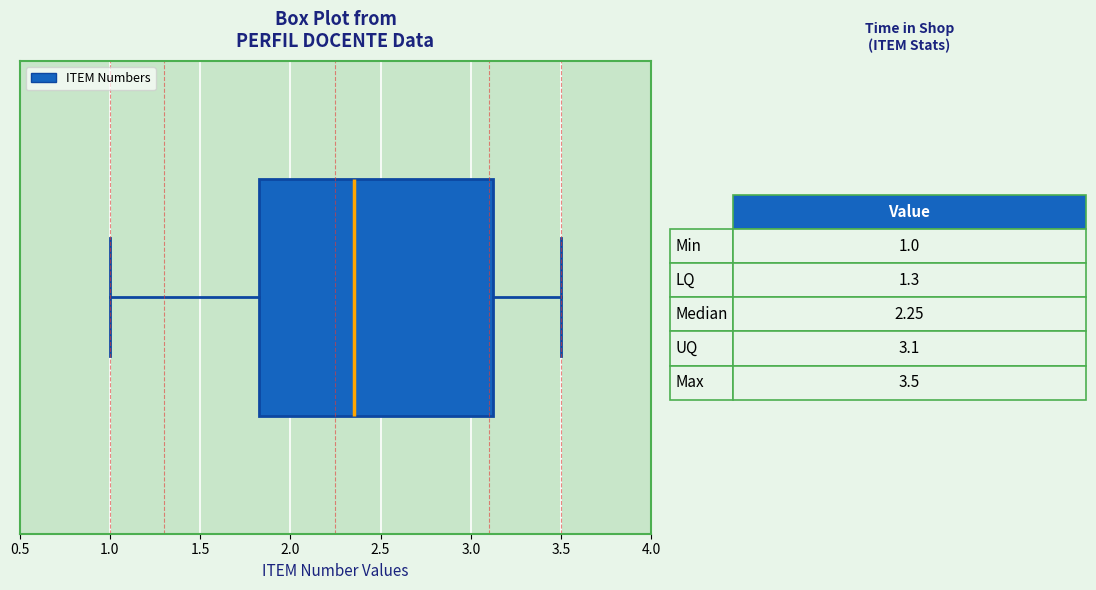

Transcribe this box plot: give where the median line is, the range the box spans, and where the two whiskers end, as read against the x-axis. The values are not printed on the chart, so give them approximately, as read against the axis.

median 2.35, box 1.85 to 3.15, whiskers 1.00 to 3.50